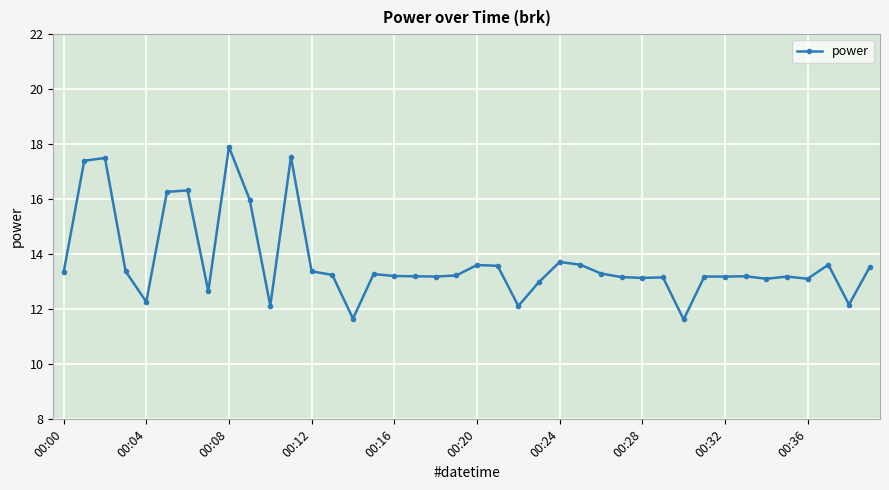

What is the sum of all values?

549.5